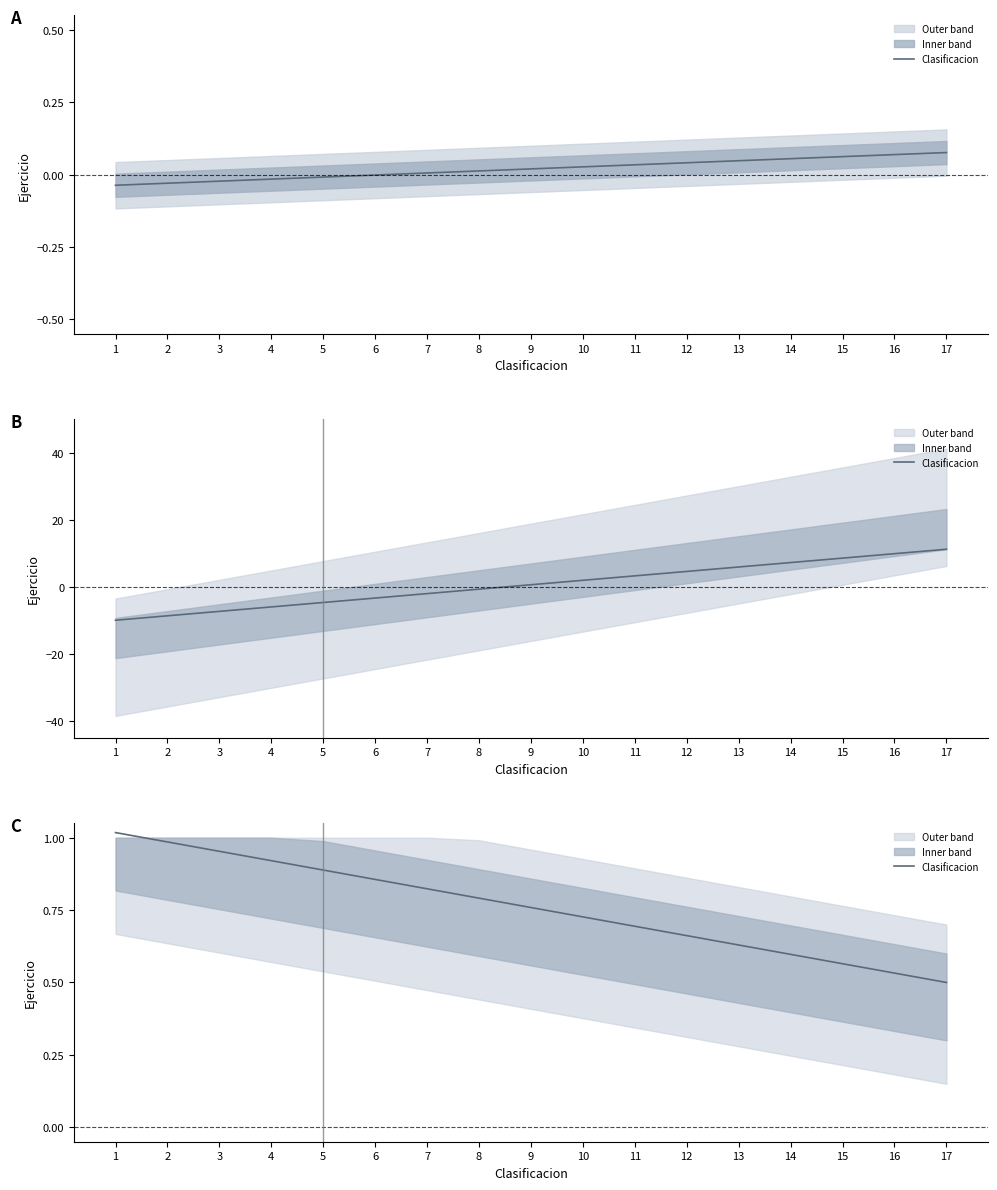

Reading left to right, transcribe all the data shown in this chart.

1=1.0	2=1.0	3=1.0	4=0.9	5=0.9	6=0.9	7=0.8	8=0.8	9=0.8	10=0.7	11=0.7	12=0.7	13=0.6	14=0.6	15=0.6	16=0.5	17=0.5